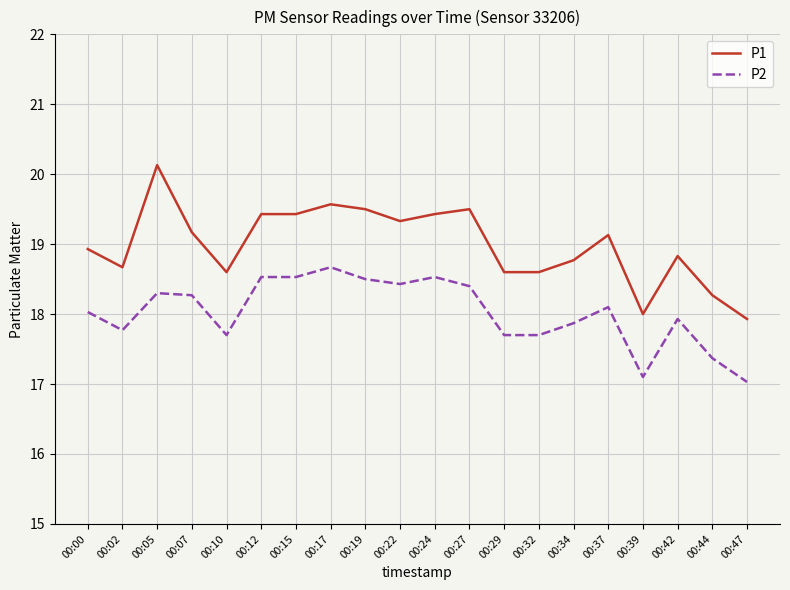

True or false: P1 and P2 cross at least once.

False